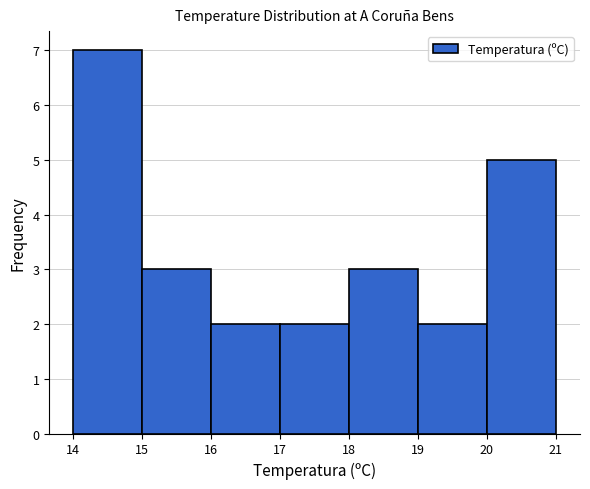

How tall is the bar that spans 18 to 19 on the x-axis? The values are not printed on the chart, so give them approximately, as read against the axis.

3